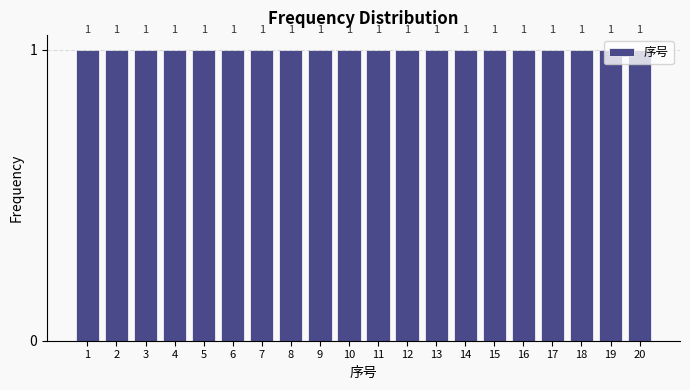

How tall is the bar that spans 15.5 to 16.5 on the x-axis?

1